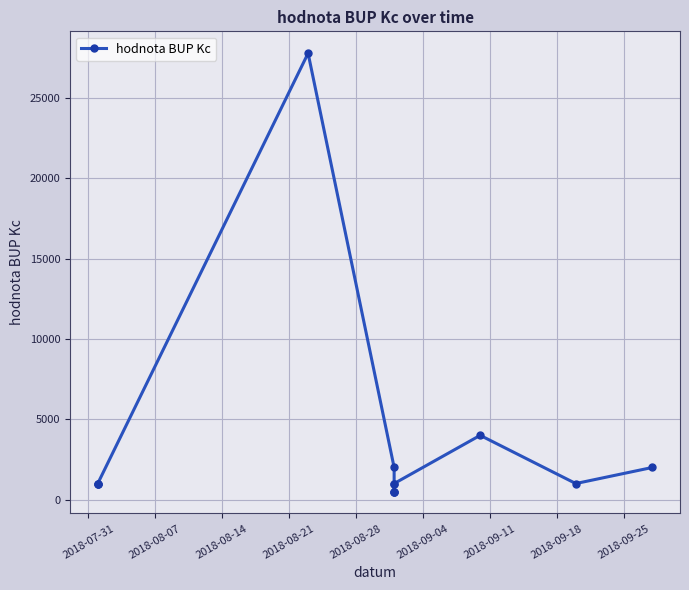

Reading left to right, list all the values displayed in this chart.

1000	1000	1000	27777	2000	1000	500	500	500	1000	4000	1000	2000